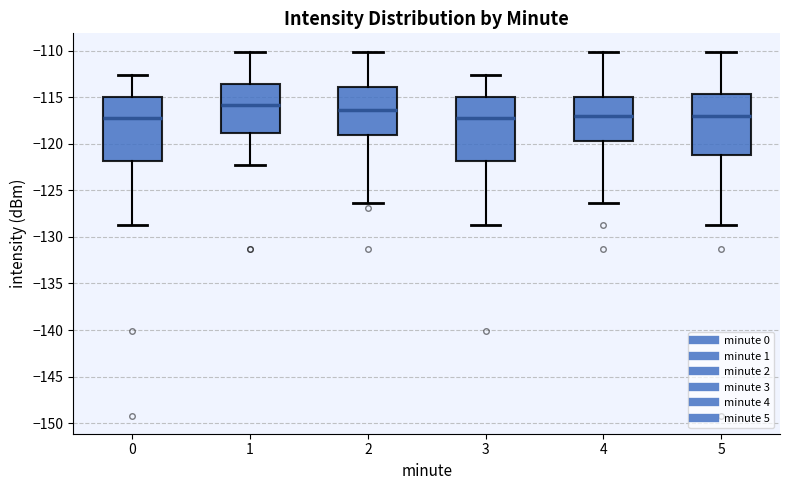

Reading left to right, transcribe this box plot: for each box, give where its median line is, the range the box spans, and where its two whiskers end, as read against the y-axis. The values are not printed on the chart, so give them approximately, as read against the axis.

0: median -117.0, box -122.0 to -115.0, whiskers -129.0 to -112.5
1: median -116.0, box -119.0 to -113.5, whiskers -122.0 to -110.0
2: median -116.5, box -119.0 to -114.0, whiskers -126.5 to -110.0
3: median -117.0, box -122.0 to -115.0, whiskers -129.0 to -112.5
4: median -117.0, box -120.0 to -115.0, whiskers -126.5 to -110.0
5: median -117.0, box -121.0 to -114.5, whiskers -129.0 to -110.0